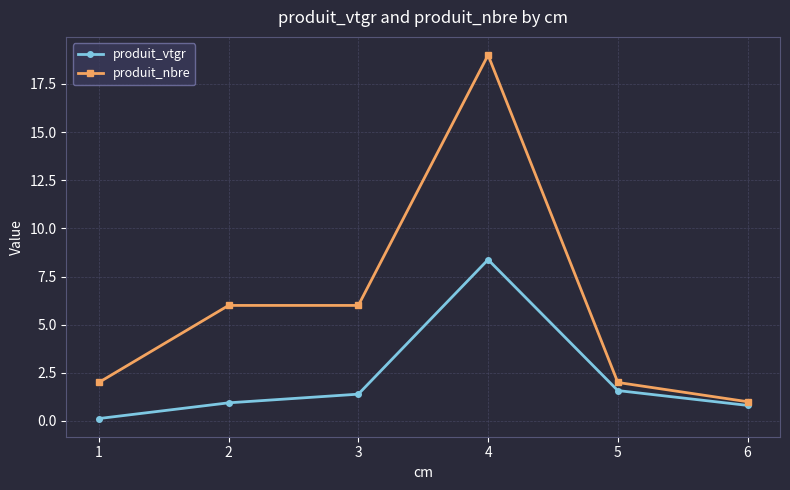

List the series in order of their overall mean, lowest first.

produit_vtgr, produit_nbre